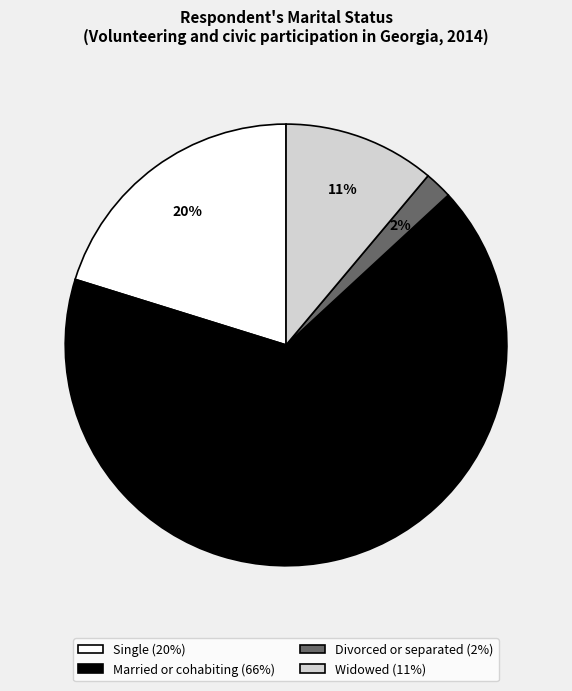

What percentage is the Married or cohabiting (66%) slice, to the nearest percent?

67%